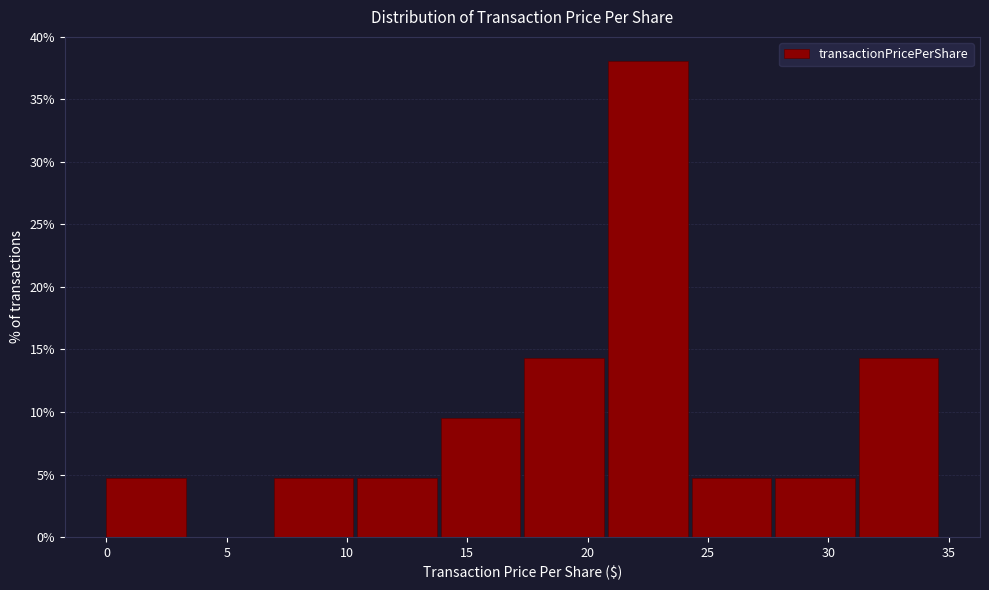

Reading left to right, list every bar in this chart as the range it spans on the x-axis followed by its height. Neither the bar edges nor the heights are printed on the chart, so give them approximately, as read against the axes.

0.0 to 3.5: 5.0
3.5 to 7.0: 0
7.0 to 10.5: 5.0
10.5 to 14.0: 5.0
14.0 to 17.5: 9.5
17.5 to 21.0: 14.5
21.0 to 24.5: 38.0
24.5 to 28.0: 5.0
28.0 to 31.5: 5.0
31.5 to 35.0: 14.5